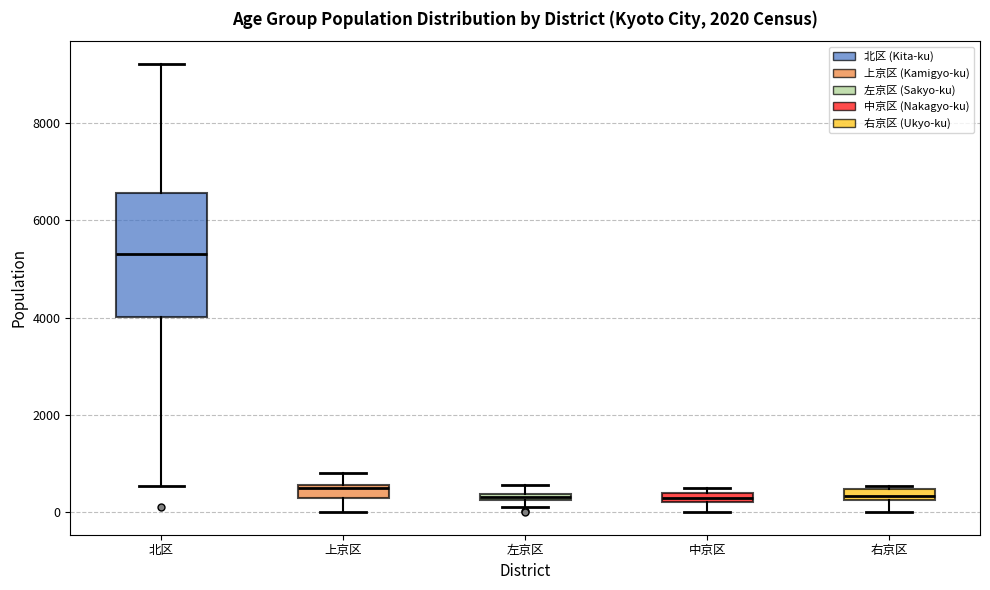

Comparing the boxes themselves (not the whiskers), which one is the tallest?

北区